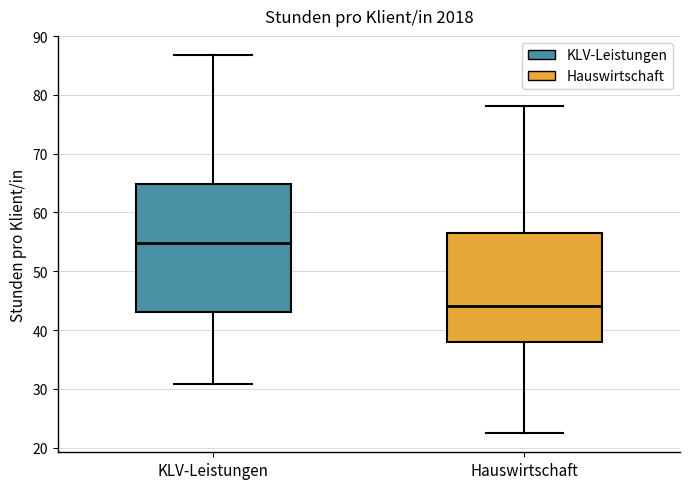

Which box's median line is the highest?

KLV-Leistungen